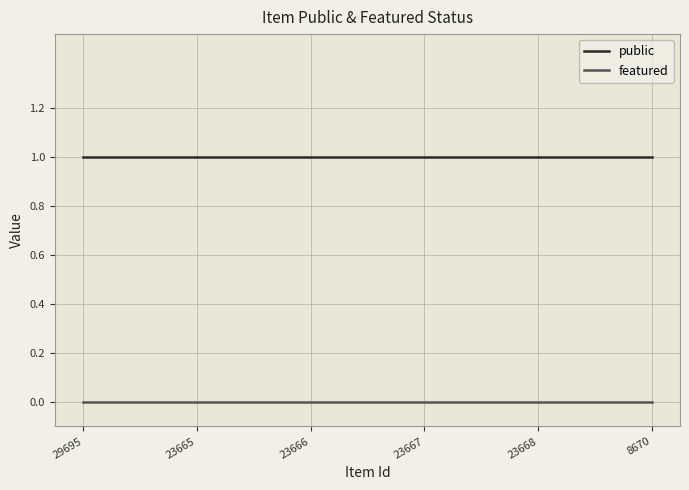

Which series has the largest total across all categories?

public